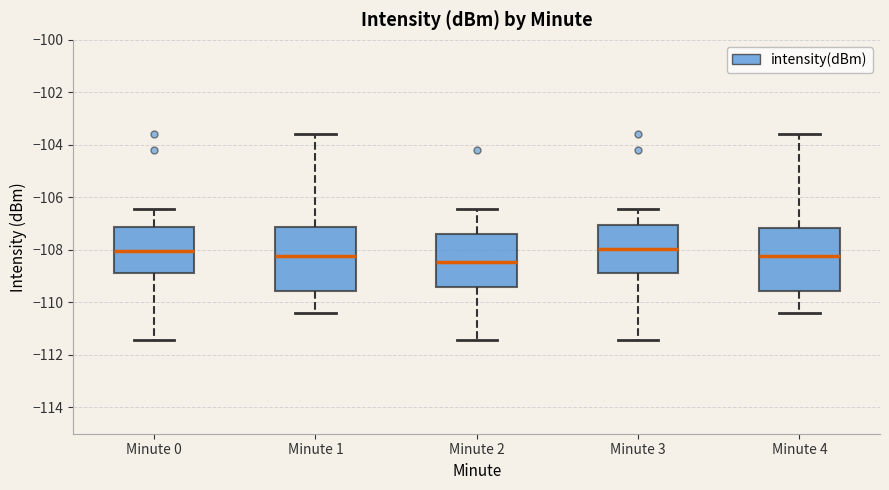

Where does the lower whisker of the box for Minute 0 end on the y-axis? The values are not printed on the chart, so give them approximately, as read against the axis.

-111.4